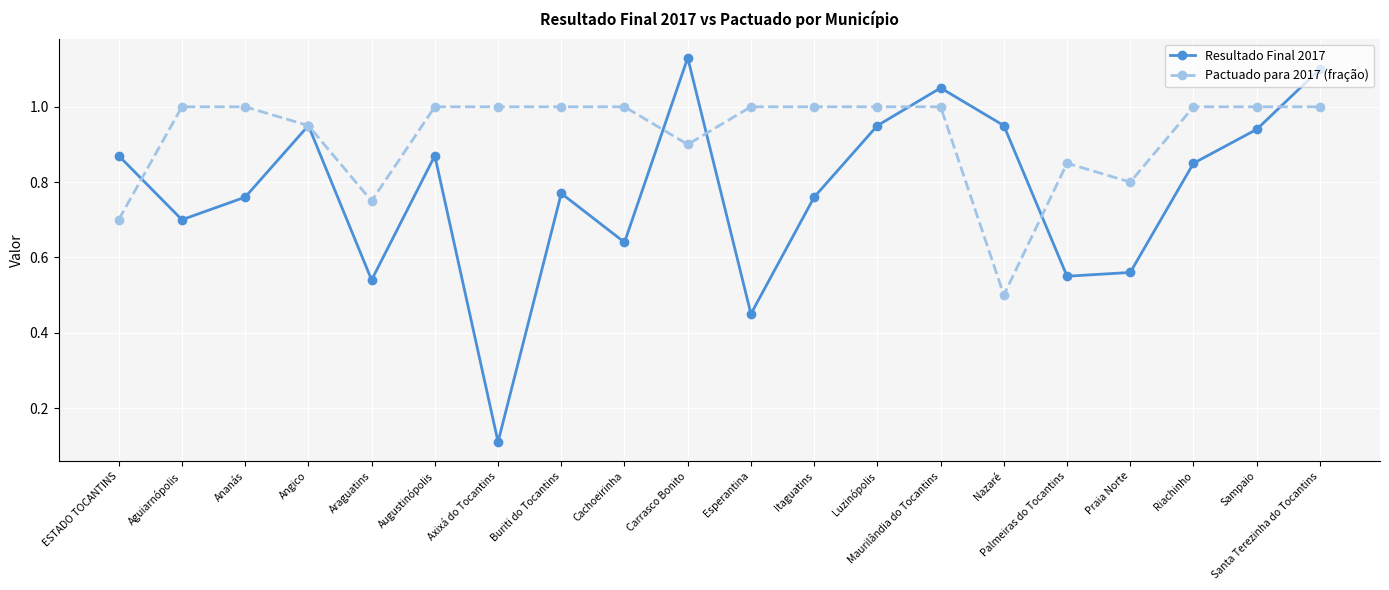

At which category does Resultado Final 2017 reach its first local valley?

Aguiarnópolis